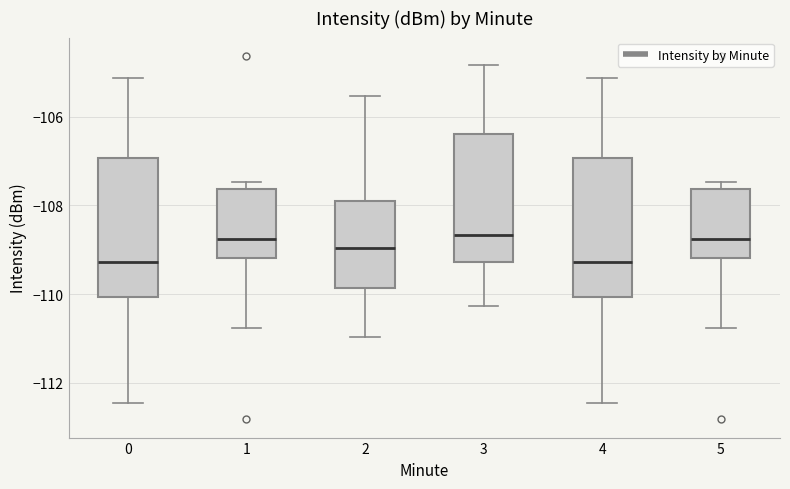

Reading left to right, read every box against the y-axis: the position of its median line, the range the box covers, and the ends of its whiskers. The values are not printed on the chart, so give them approximately, as read against the axis.

0: median -109.2, box -110.0 to -107.0, whiskers -112.4 to -105.2
1: median -108.8, box -109.2 to -107.6, whiskers -110.8 to -107.4
2: median -109.0, box -109.8 to -108.0, whiskers -111.0 to -105.6
3: median -108.6, box -109.2 to -106.4, whiskers -110.2 to -104.8
4: median -109.2, box -110.0 to -107.0, whiskers -112.4 to -105.2
5: median -108.8, box -109.2 to -107.6, whiskers -110.8 to -107.4